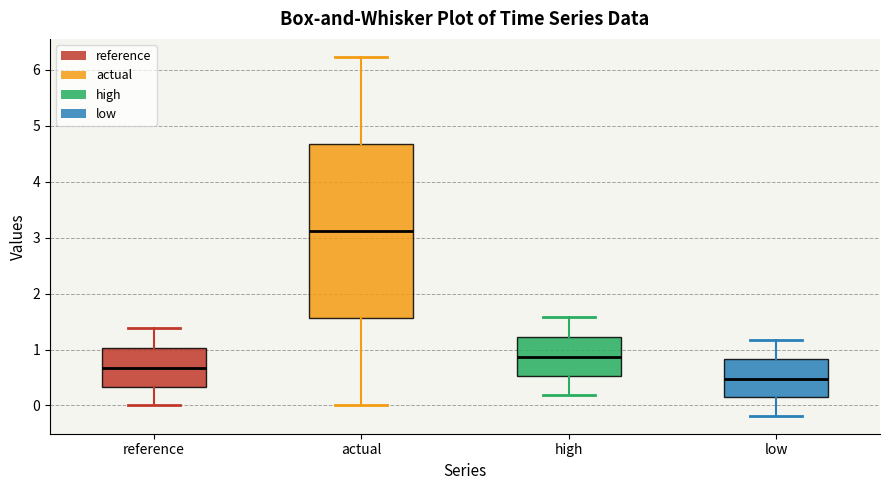

Where is the lower edge of the box for actual on the y-axis? The values are not printed on the chart, so give them approximately, as read against the axis.

1.6